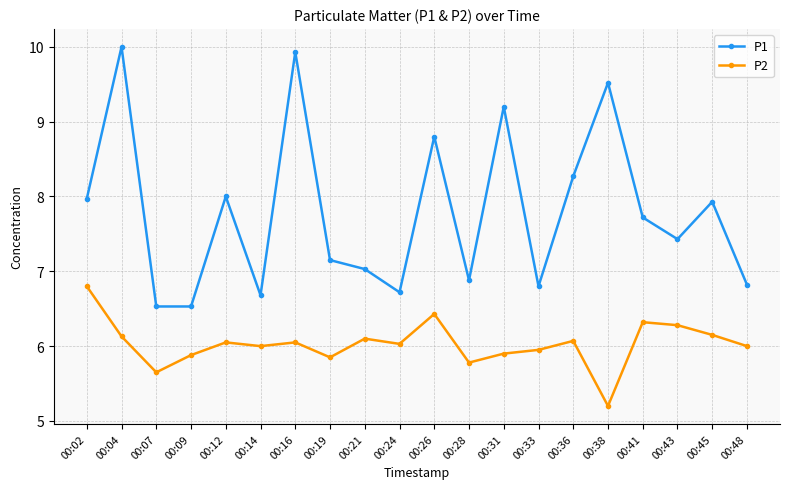

In P2, how many points are higher than both neighbors (excluding endpoints)?

6